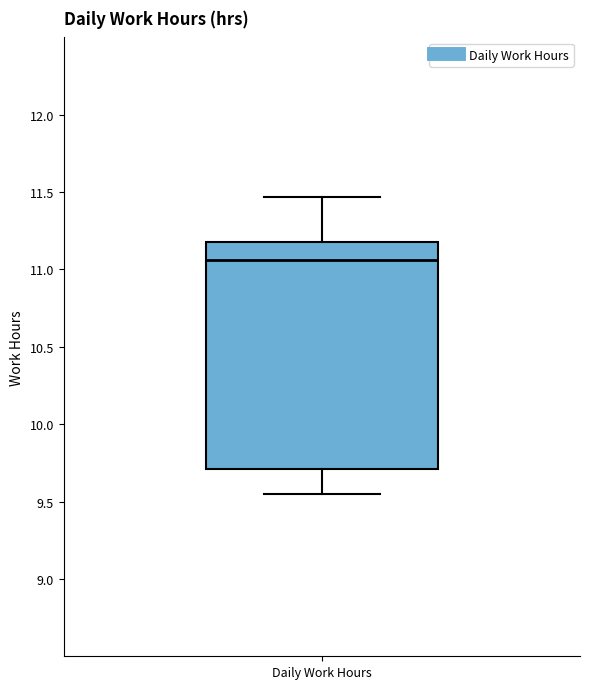

Read this box plot against the y-axis: the position of the median line, the range covered by the box, and the ends of both whiskers. The values are not printed on the chart, so give them approximately, as read against the axis.

median 11.05, box 9.70 to 11.20, whiskers 9.55 to 11.45